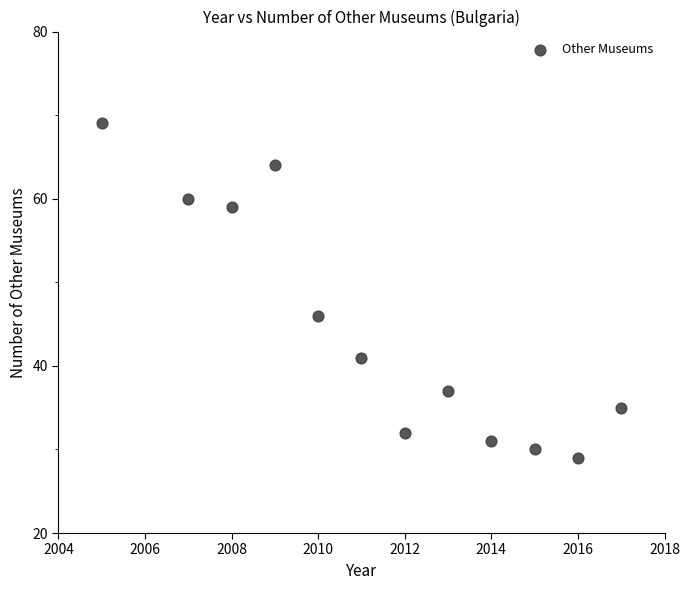

What Y value in the scatter plot is closest to 49?

46